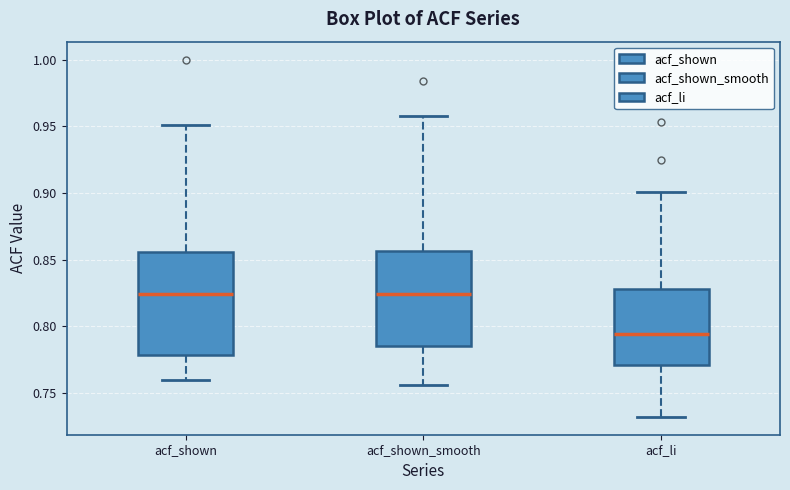

Comparing the boxes themselves (not the whiskers), which one is the tallest?

acf_shown